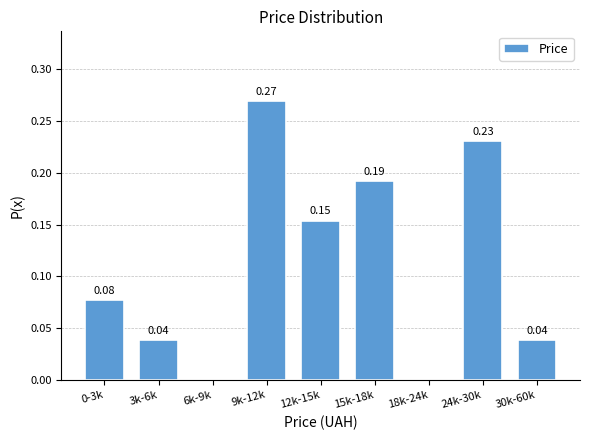

What is the sum of all values?

1.0